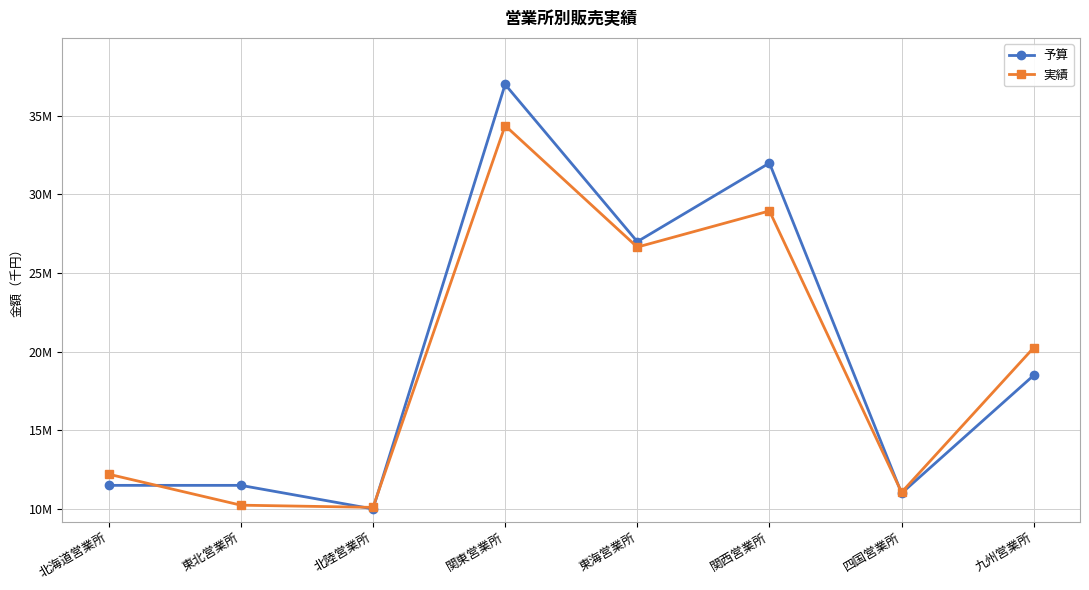

Where is 実績 nearest to the value 22240000?

九州営業所